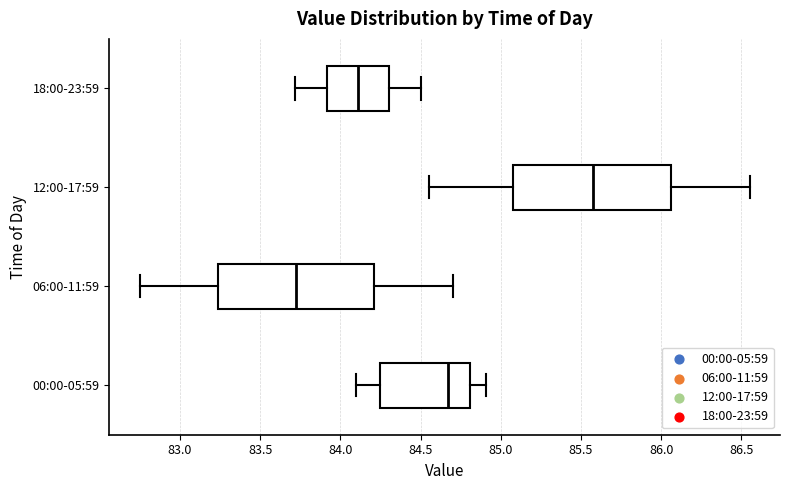

Where does the left whisker of the box for 12:00-17:59 end on the x-axis? The values are not printed on the chart, so give them approximately, as read against the axis.

84.55